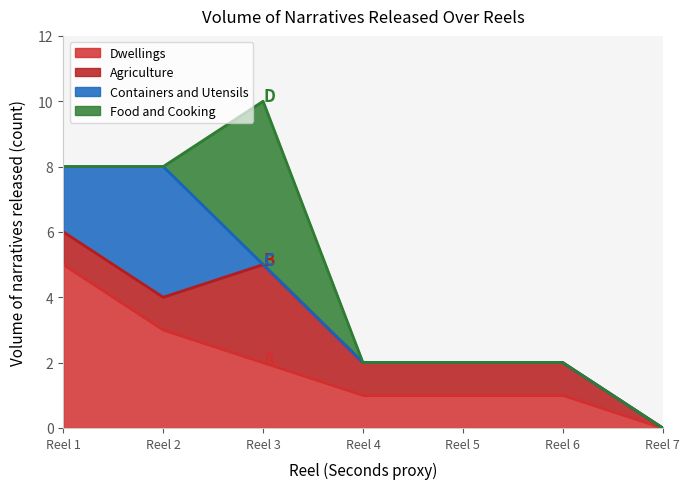

What are all the series names shown in the legend?

Dwellings, Agriculture, Containers and Utensils, Food and Cooking